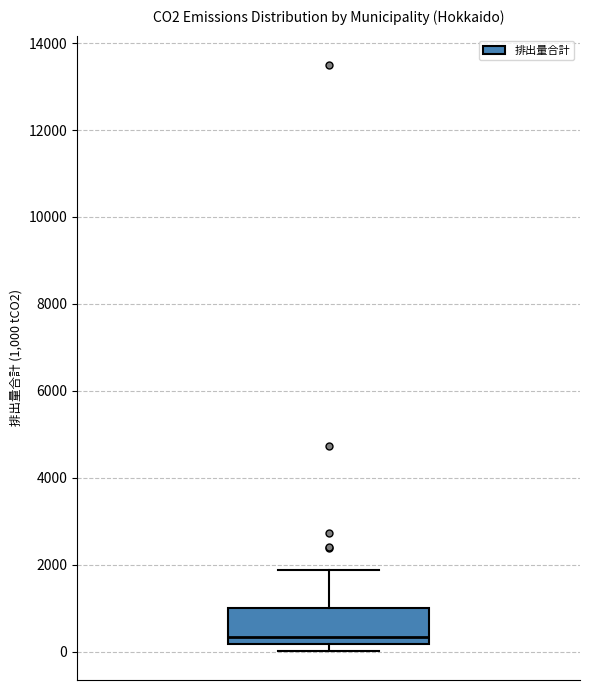

Read this box plot against the y-axis: the position of the median line, the range covered by the box, and the ends of both whiskers. The values are not printed on the chart, so give them approximately, as read against the axis.

median 400, box 200 to 1000, whiskers 0 to 1800